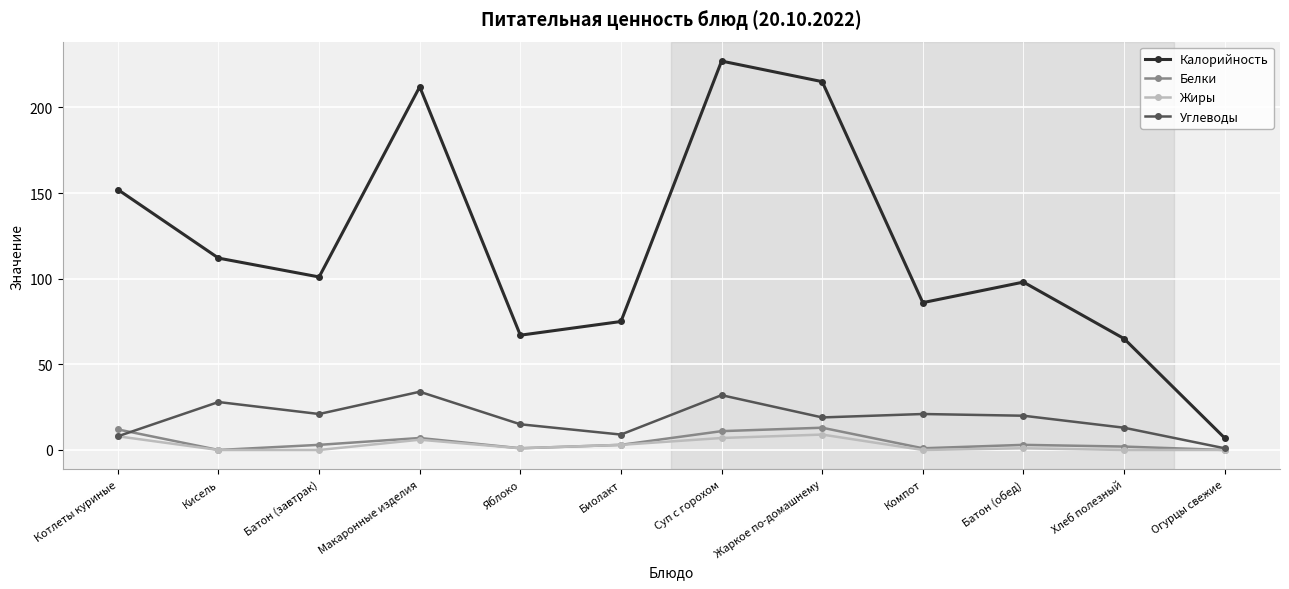

What is the sum of the Белки values at Батон (обед) and Жаркое по-домашнему?

16